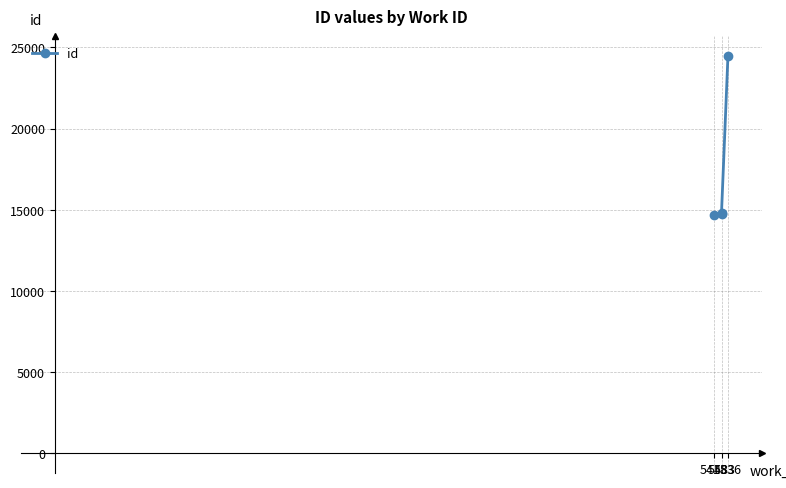

Which category has the lowest value across all series?

5418